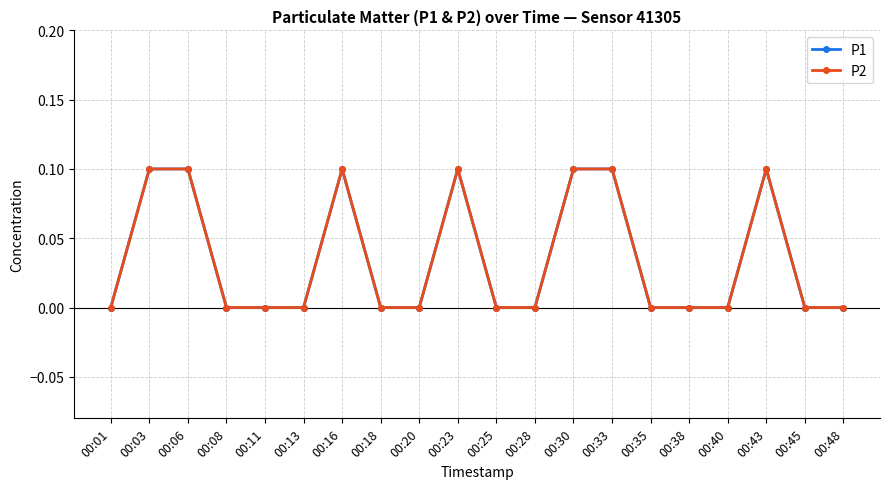

What is the sum of all P2 values?

0.7